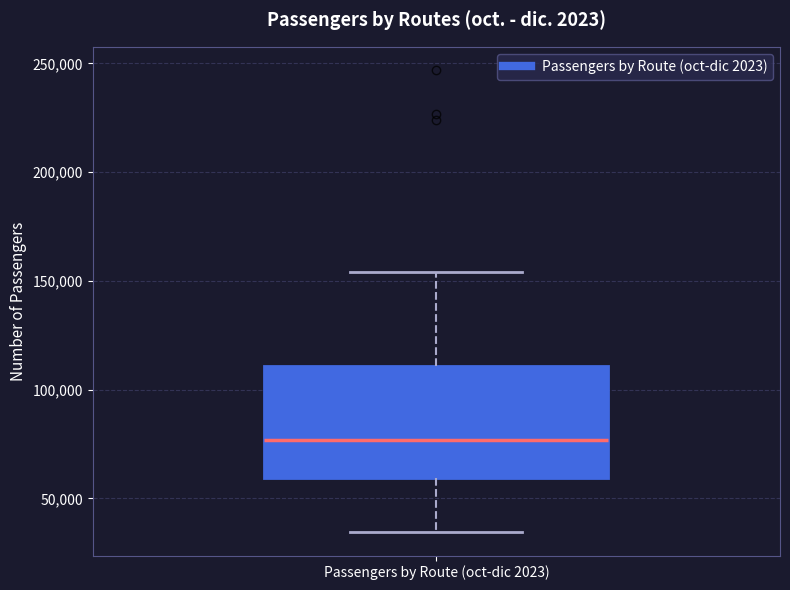

Where does the median line of the box for Passengers by Route (oct-dic 2023) sit on the y-axis? The values are not printed on the chart, so give them approximately, as read against the axis.

75000